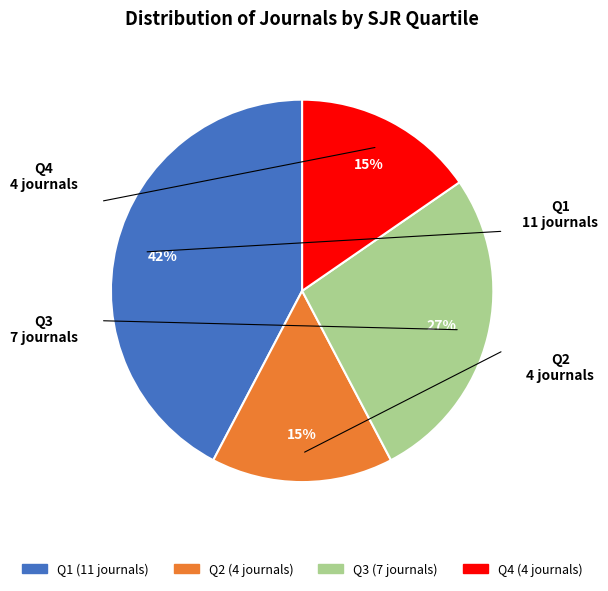

Is there any slice that represents more than half of the pie?

No